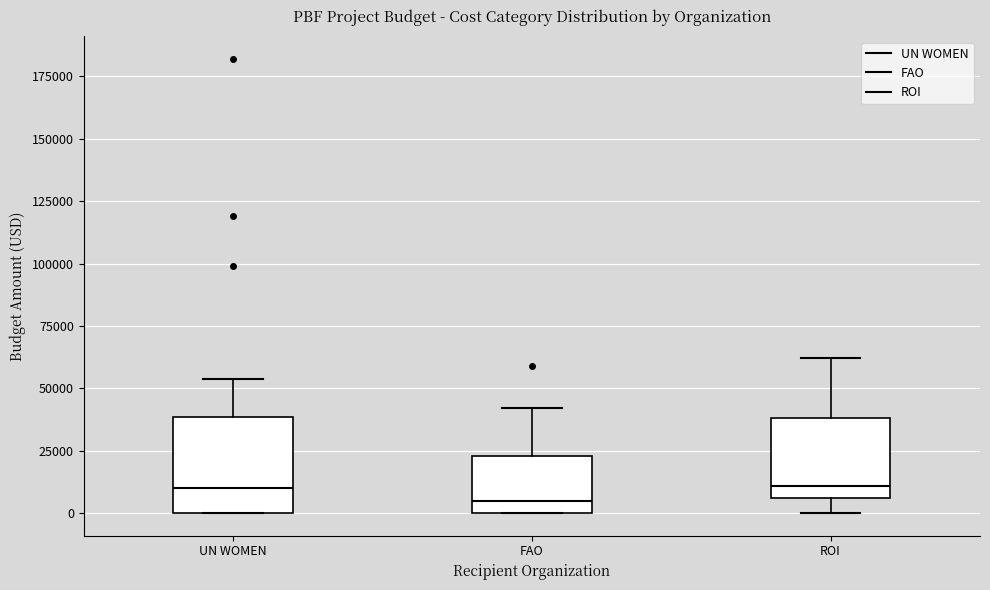

Which box is the tallest, from its lower edge to its upper edge?

UN WOMEN